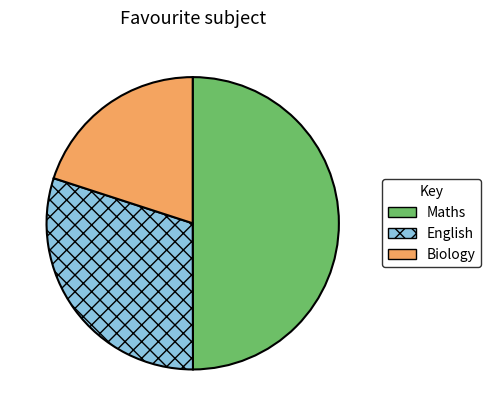

Is English the majority of the pie?

No